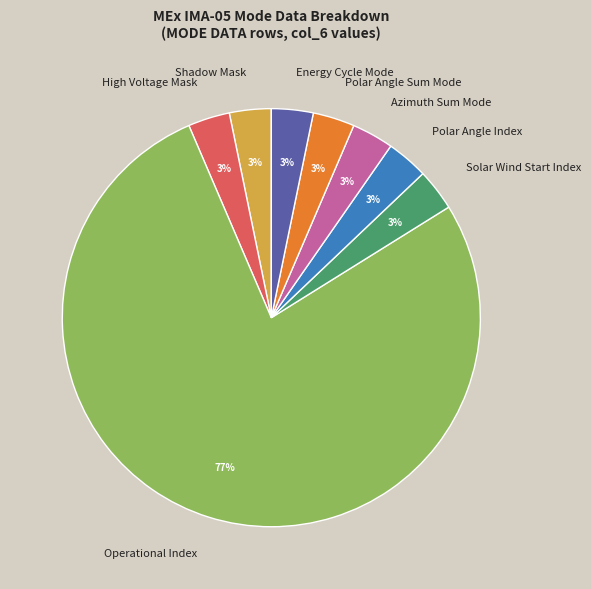

Combined, do Polar Angle Sum Mode and Polar Angle Index account for over 50%?

No